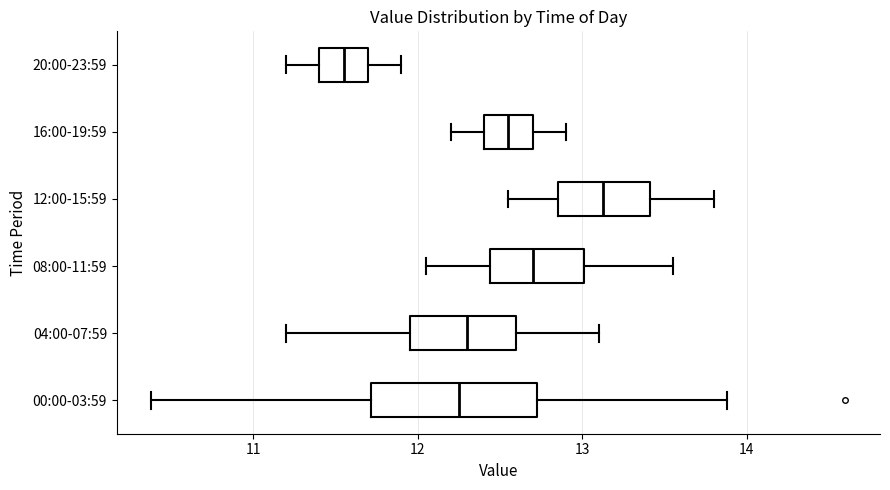

Reading bottom to top, transcribe this box plot: for each box, give where its median line is, the range the box spans, and where its two whiskers end, as read against the x-axis. The values are not printed on the chart, so give them approximately, as read against the axis.

00:00-03:59: median 12.3, box 11.7 to 12.7, whiskers 10.4 to 13.9
04:00-07:59: median 12.3, box 12.0 to 12.6, whiskers 11.2 to 13.1
08:00-11:59: median 12.7, box 12.4 to 13.0, whiskers 12.1 to 13.6
12:00-15:59: median 13.1, box 12.9 to 13.4, whiskers 12.6 to 13.8
16:00-19:59: median 12.6, box 12.4 to 12.7, whiskers 12.2 to 12.9
20:00-23:59: median 11.6, box 11.4 to 11.7, whiskers 11.2 to 11.9